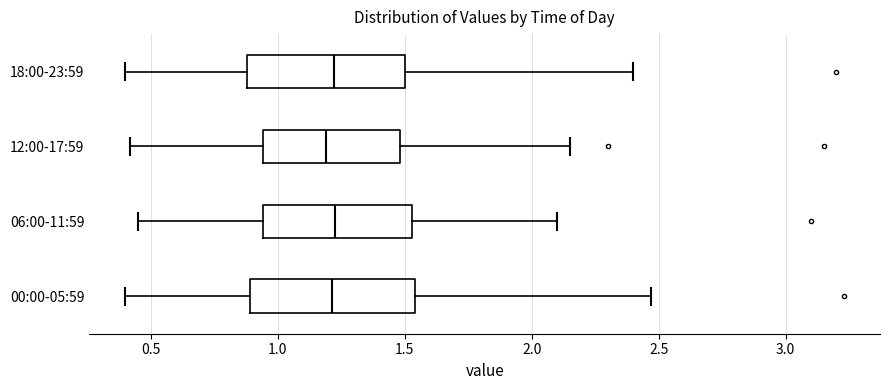

Reading bottom to top, read every box against the x-axis: the position of its median line, the range the box covers, and the ends of its whiskers. The values are not printed on the chart, so give them approximately, as read against the axis.

00:00-05:59: median 1.20, box 0.90 to 1.55, whiskers 0.40 to 2.45
06:00-11:59: median 1.25, box 0.95 to 1.55, whiskers 0.45 to 2.10
12:00-17:59: median 1.20, box 0.95 to 1.50, whiskers 0.40 to 2.15
18:00-23:59: median 1.20, box 0.90 to 1.50, whiskers 0.40 to 2.40